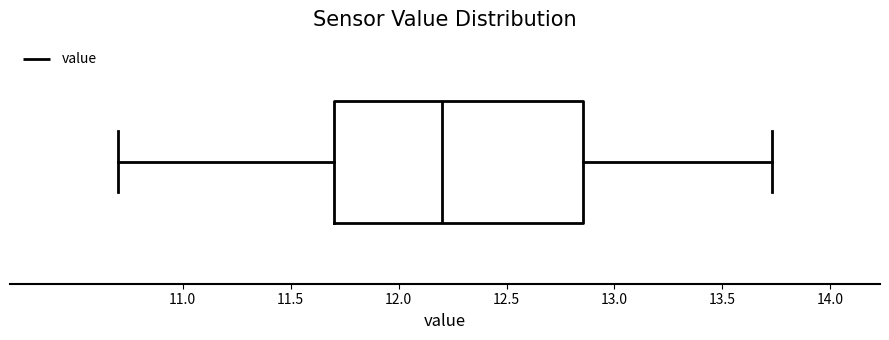

Where is the right edge of the box on the x-axis? The values are not printed on the chart, so give them approximately, as read against the axis.

12.85